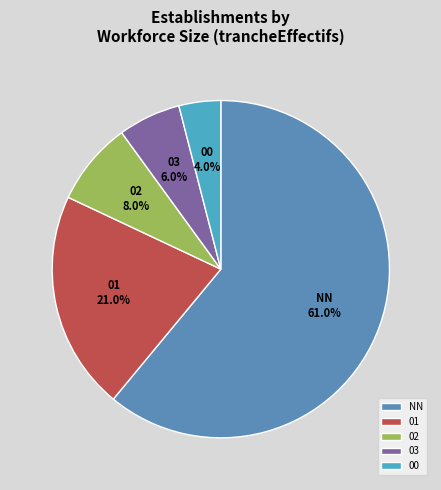

Does 02 account for over 50% of the chart?

No